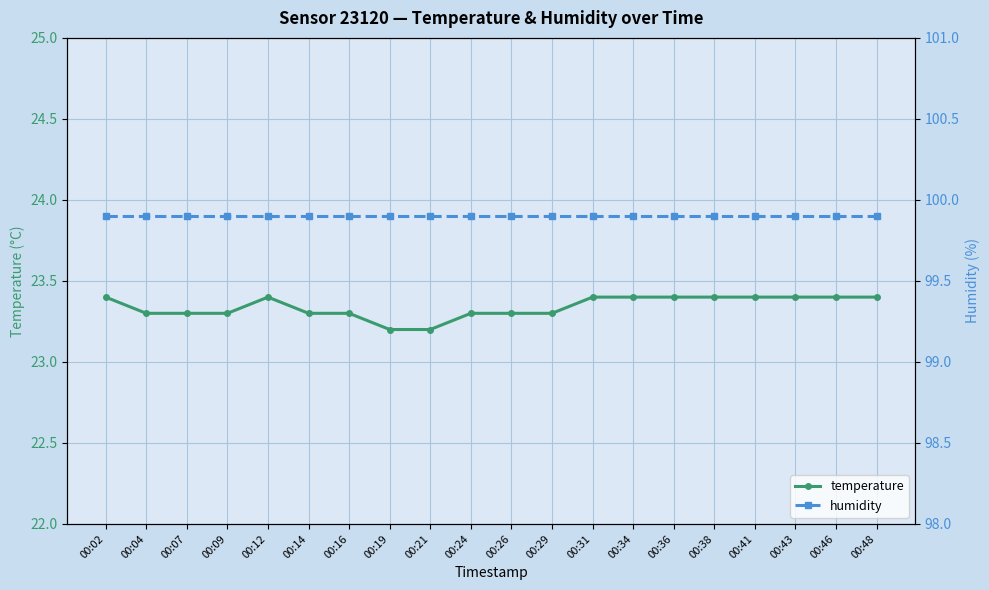

True or false: temperature has a value of 37.6 at 00:36.

False